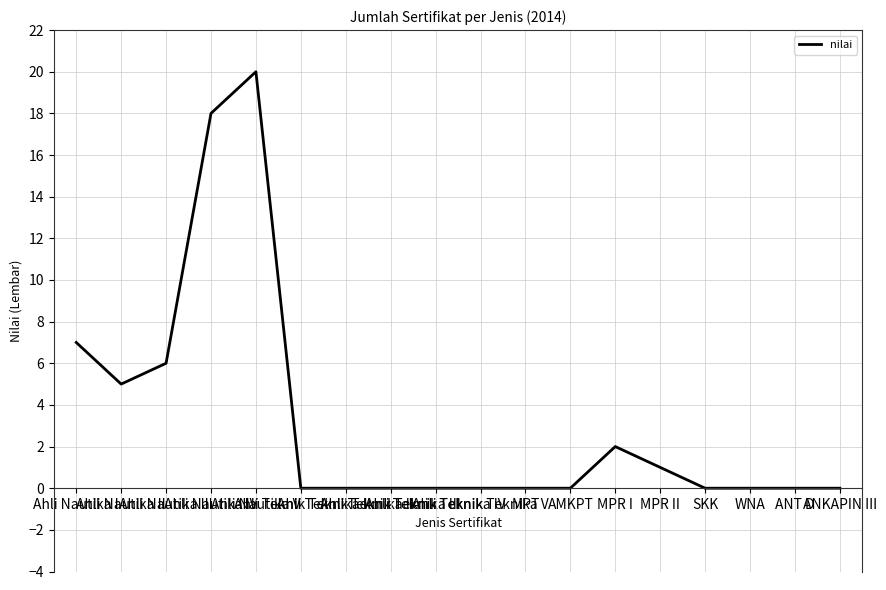

How many distinct data groups are displayed?

1